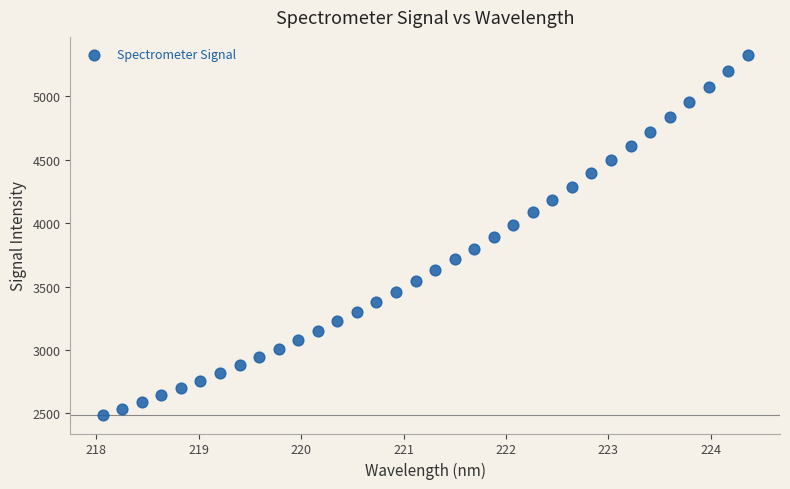

What is the range of X values (max minus min)?

6.3